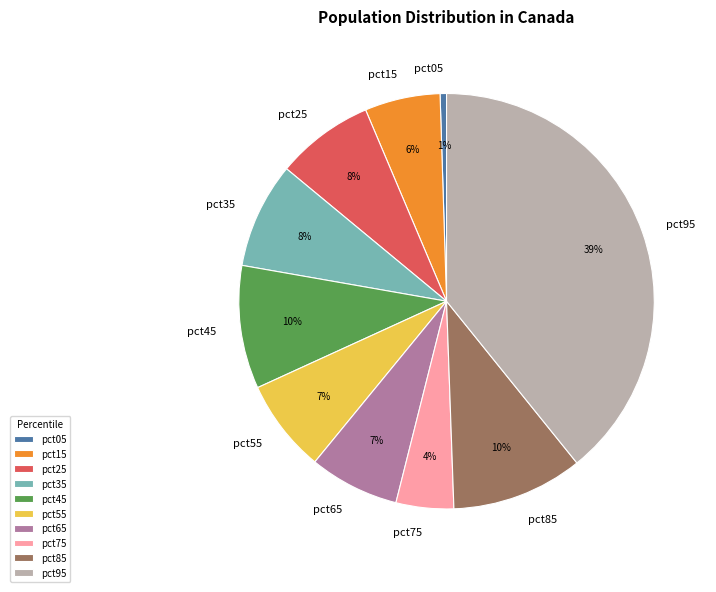

Which has a higher value, pct05 or pct45?

pct45